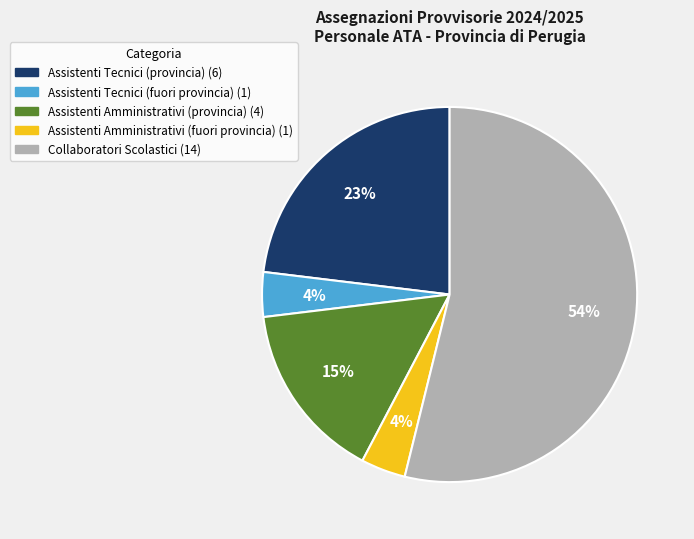

Which slice is the largest?

Collaboratori Scolastici